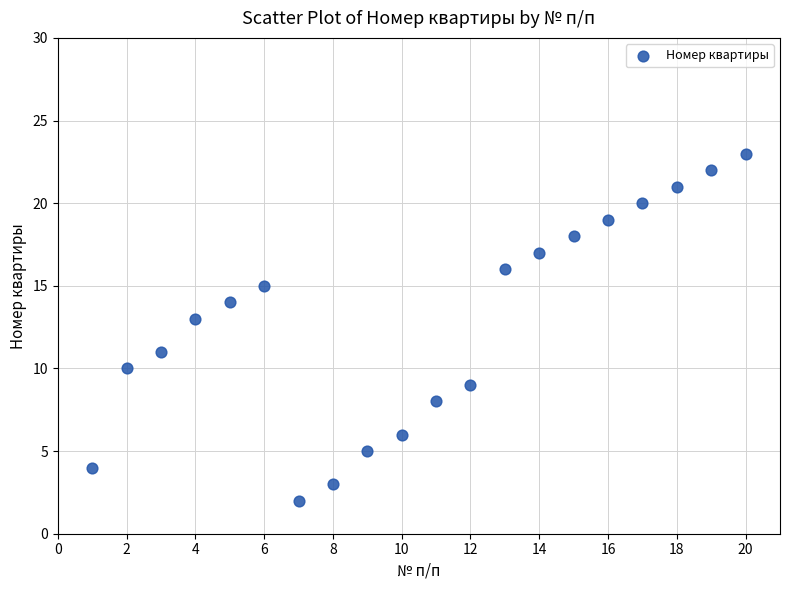

What is the range of Y values (max minus min)?

21